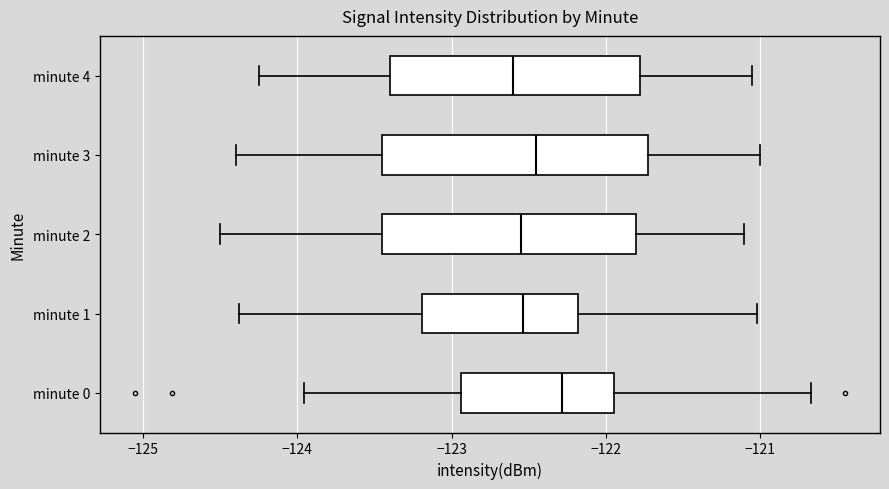

Reading bottom to top, read every box against the x-axis: the position of its median line, the range the box covers, and the ends of its whiskers. The values are not printed on the chart, so give them approximately, as read against the axis.

minute 0: median -122.3, box -122.9 to -121.9, whiskers -124.0 to -120.7
minute 1: median -122.5, box -123.2 to -122.2, whiskers -124.4 to -121.0
minute 2: median -122.5, box -123.4 to -121.8, whiskers -124.5 to -121.1
minute 3: median -122.4, box -123.4 to -121.7, whiskers -124.4 to -121.0
minute 4: median -122.6, box -123.4 to -121.8, whiskers -124.2 to -121.0